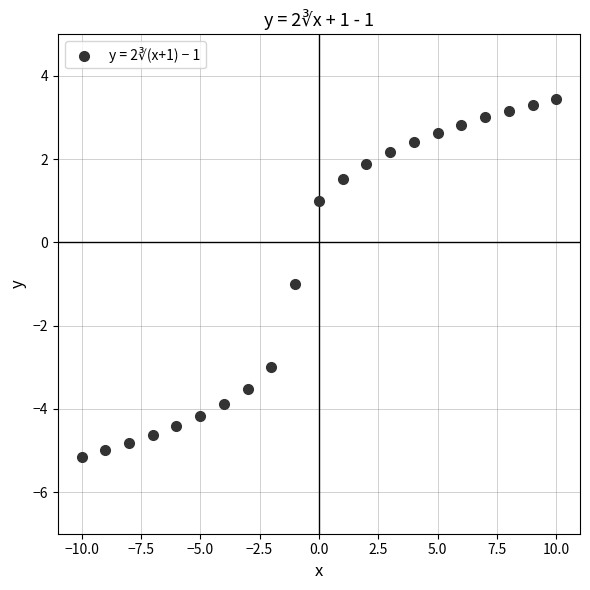

What is the range of Y values (max minus min)?

8.6